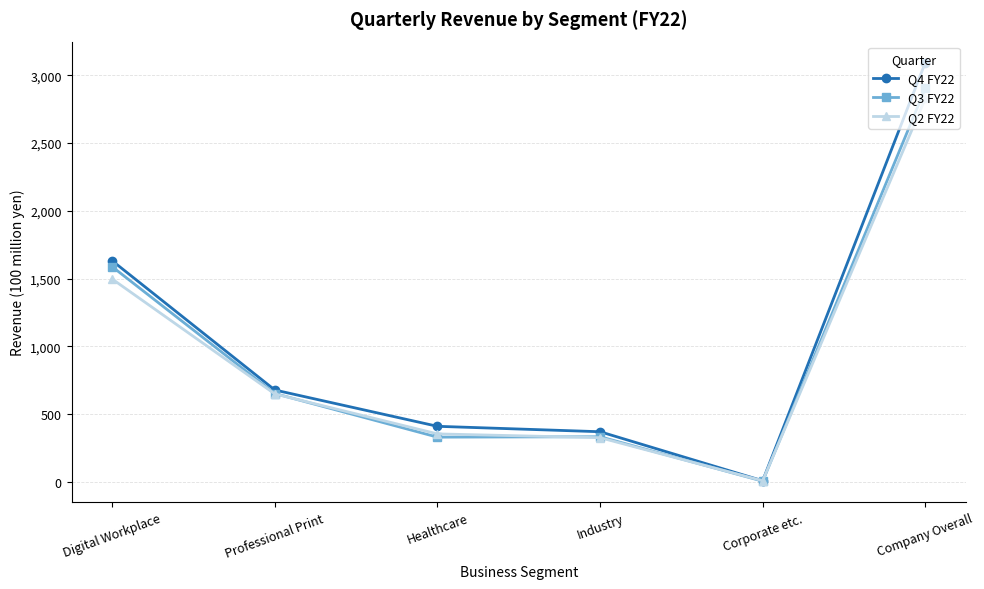

Count the number of categories in the chart.

6